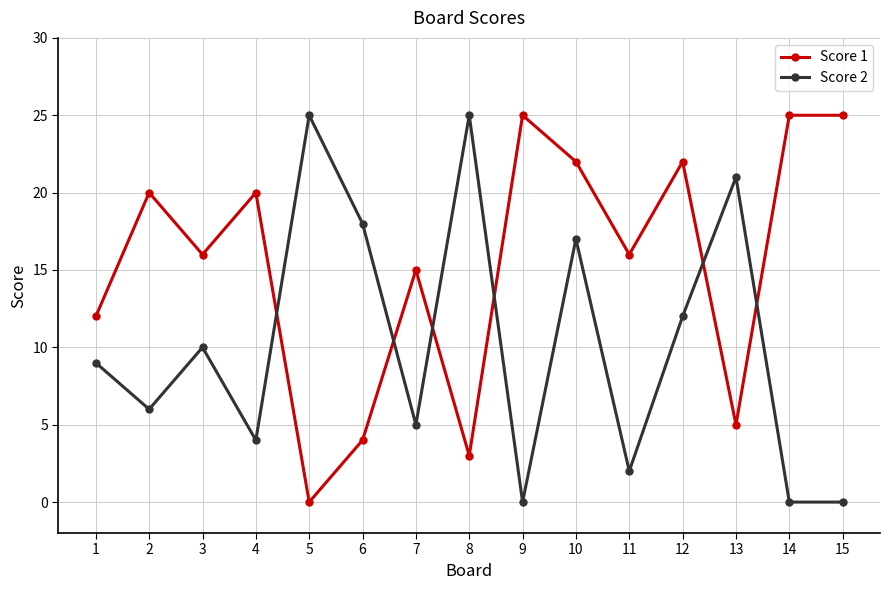

At 6, list the series in order from largest to smallest.

Score 2, Score 1